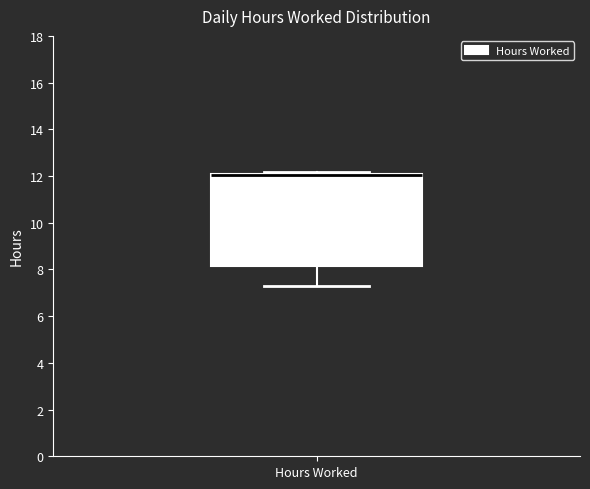

Read this box plot against the y-axis: the position of the median line, the range covered by the box, and the ends of both whiskers. The values are not printed on the chart, so give them approximately, as read against the axis.

median 12.0 (drawn on the box's upper edge), box 8.2 to 12.0, whiskers 7.2 to 12.2